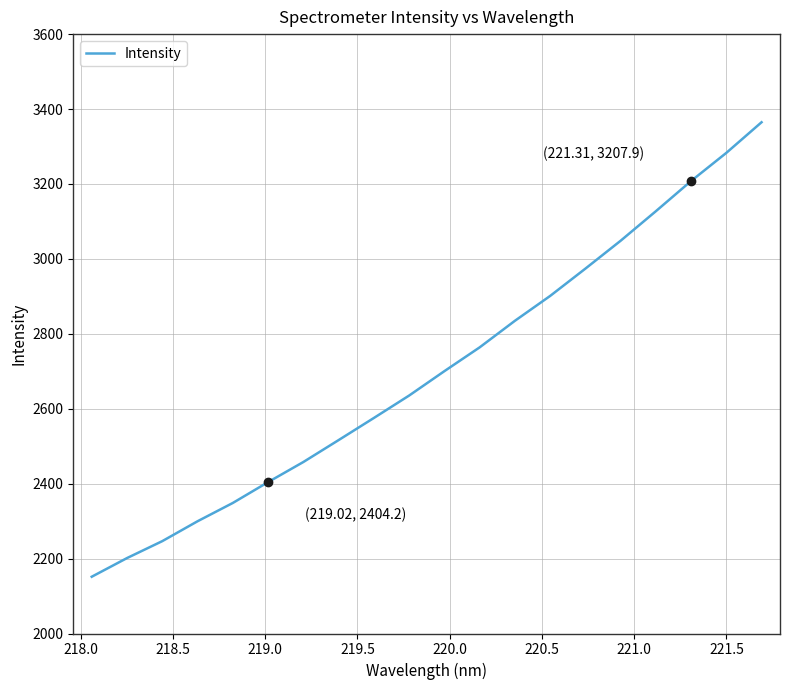

What is the smallest value displayed?

2151.5